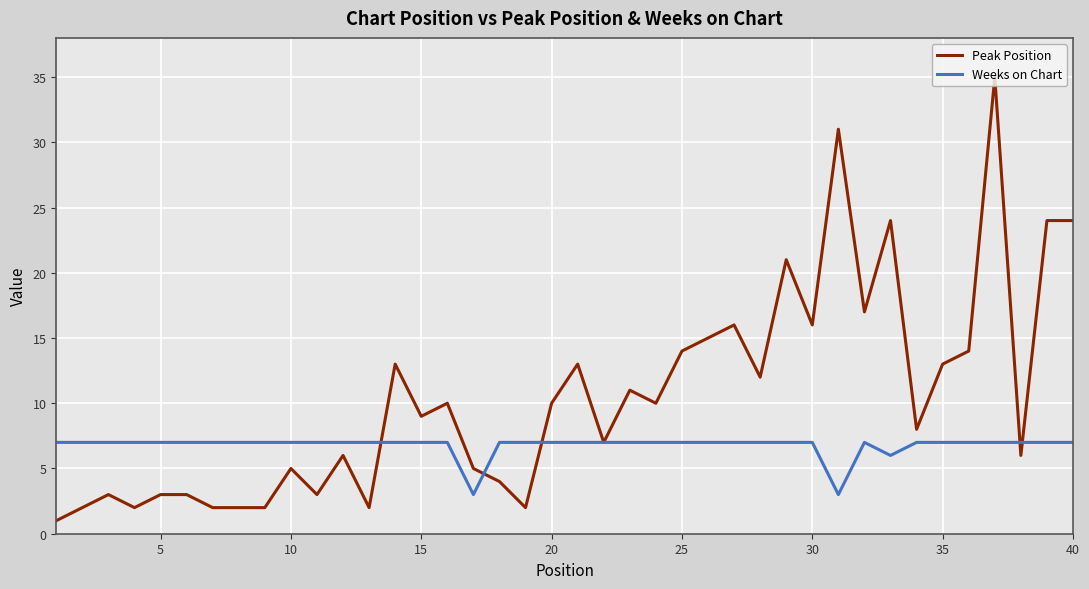

Rank the series by their average value, from lowest to highest.

Weeks on Chart, Peak Position